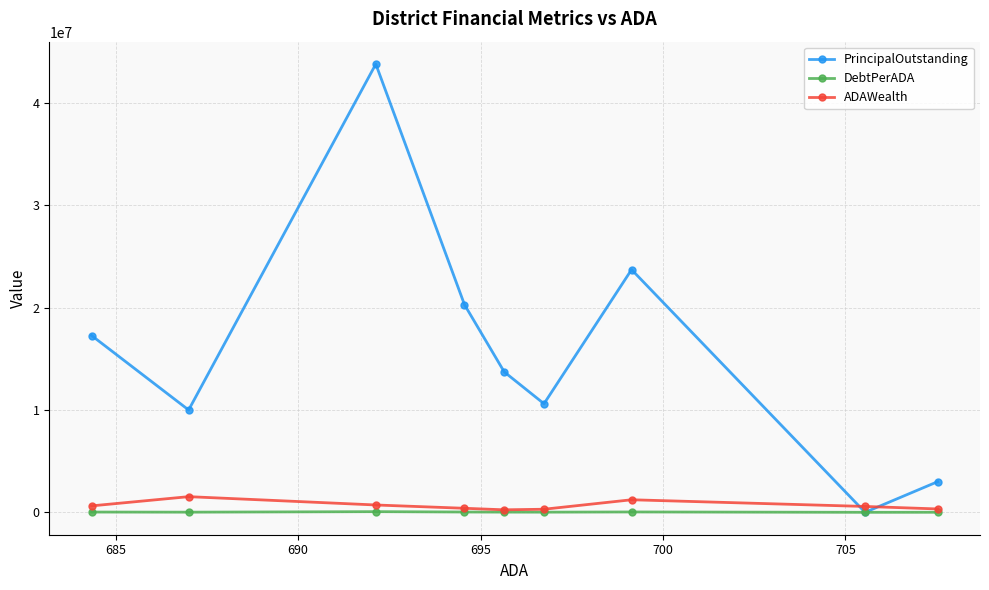

What is the difference between the maximum and minimum values in the DebtPerADA series?

63282.9